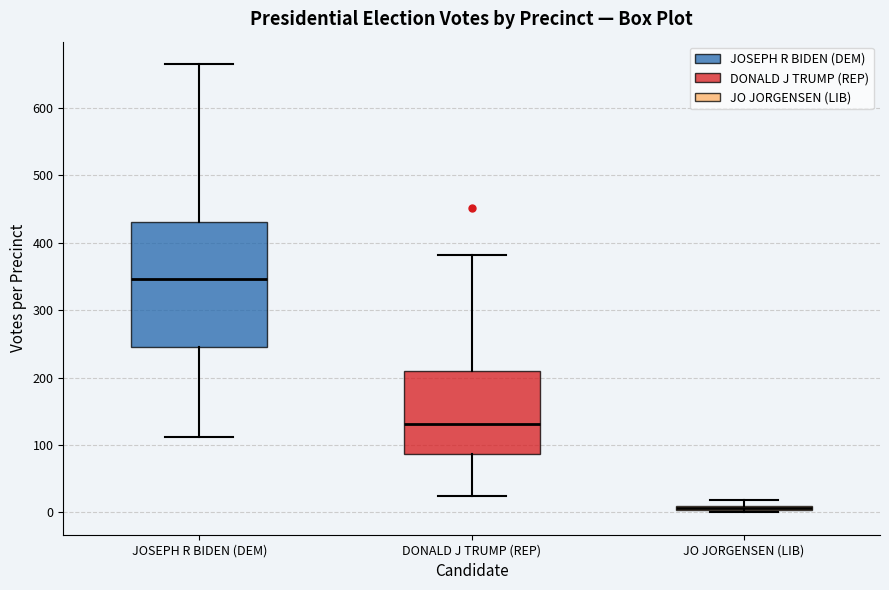

Which box is the tallest, from its lower edge to its upper edge?

JOSEPH R BIDEN (DEM)